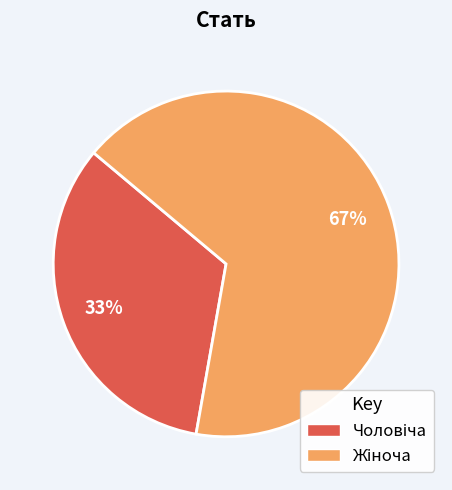

How many segments does this pie chart have?

2